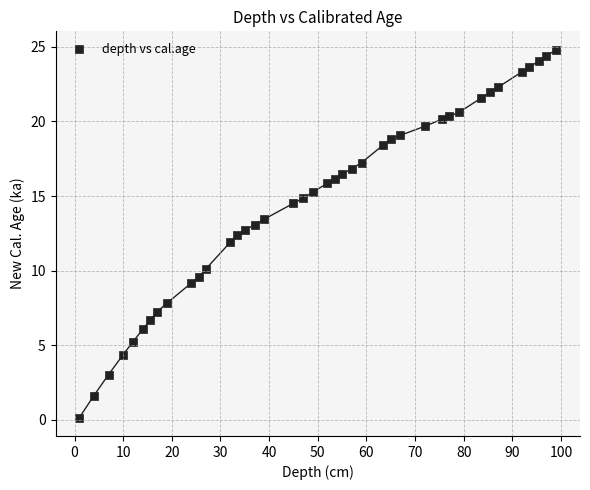

What is the range of X values (max minus min)?

98.0